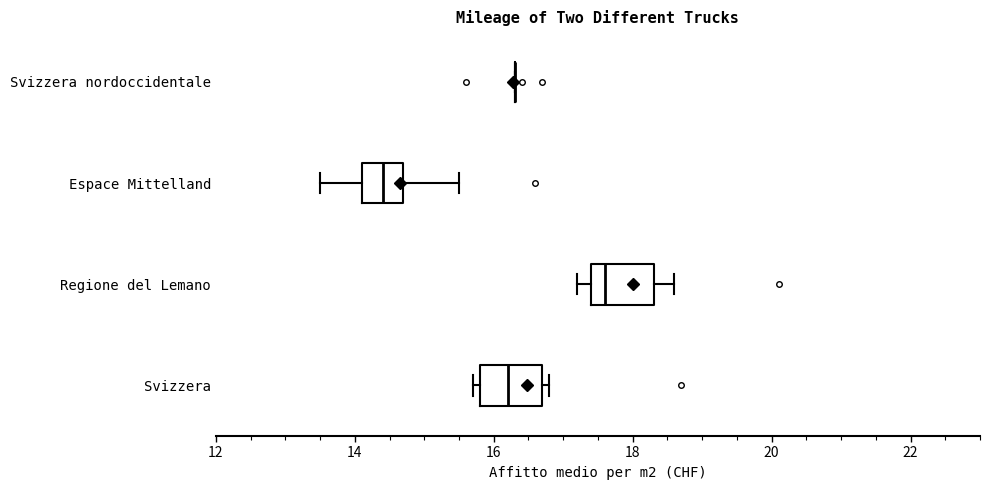

Reading bottom to top, transcribe this box plot: for each box, give where its median line is, the range the box spans, and where its two whiskers end, as read against the x-axis. The values are not printed on the chart, so give them approximately, as read against the axis.

Svizzera: median 16.2, box 15.8 to 16.8, whiskers 15.8 (just left of the box's left edge) to 16.8 (just right of the box's right edge)
Regione del Lemano: median 17.6, box 17.4 to 18.4, whiskers 17.2 to 18.6
Espace Mittelland: median 14.4, box 14.2 to 14.8, whiskers 13.6 to 15.6
Svizzera nordoccidentale: box collapsed to a line at 16.4, whiskers 16.4 to 16.4